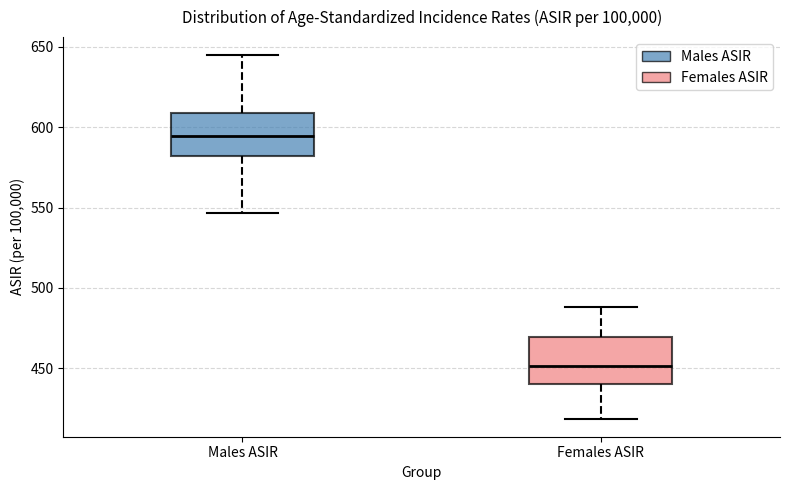

Reading left to right, transcribe this box plot: for each box, give where its median line is, the range the box spans, and where its two whiskers end, as read against the y-axis. The values are not printed on the chart, so give them approximately, as read against the axis.

Males ASIR: median 595, box 580 to 610, whiskers 545 to 645
Females ASIR: median 450, box 440 to 470, whiskers 420 to 490